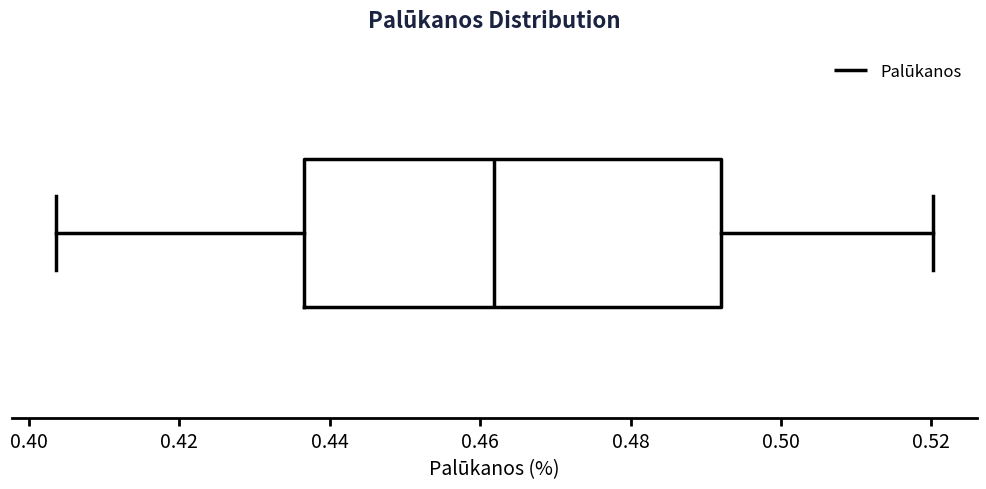

Read this box plot against the x-axis: the position of the median line, the range covered by the box, and the ends of both whiskers. The values are not printed on the chart, so give them approximately, as read against the axis.

median 0.462, box 0.436 to 0.492, whiskers 0.404 to 0.520